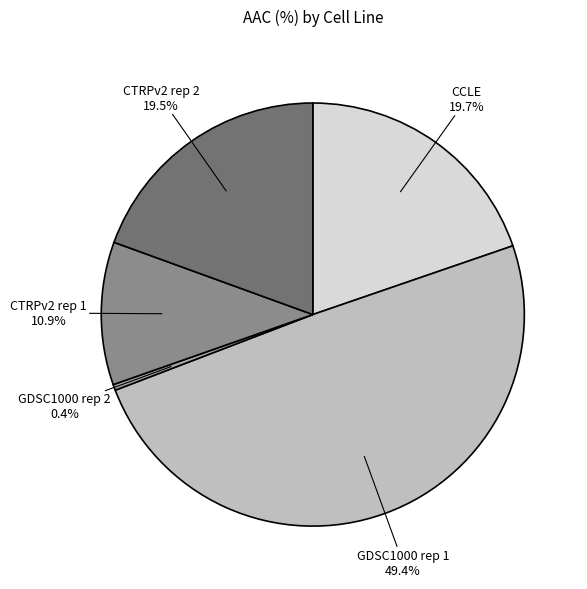

What percentage is the CTRPv2 rep 1 slice, to the nearest percent?

11%